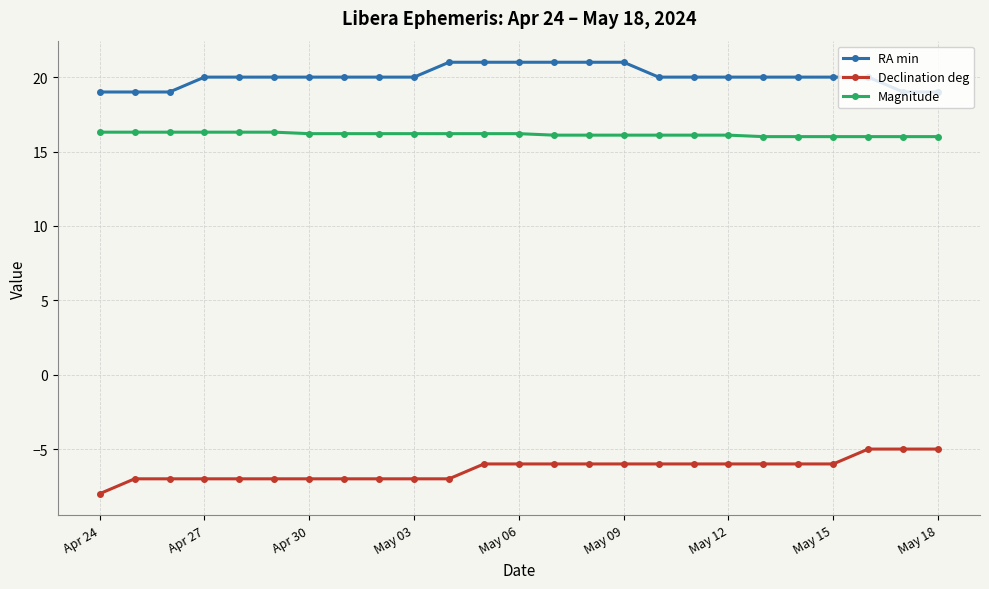

True or false: RA min and Declination deg intersect in this chart.

False